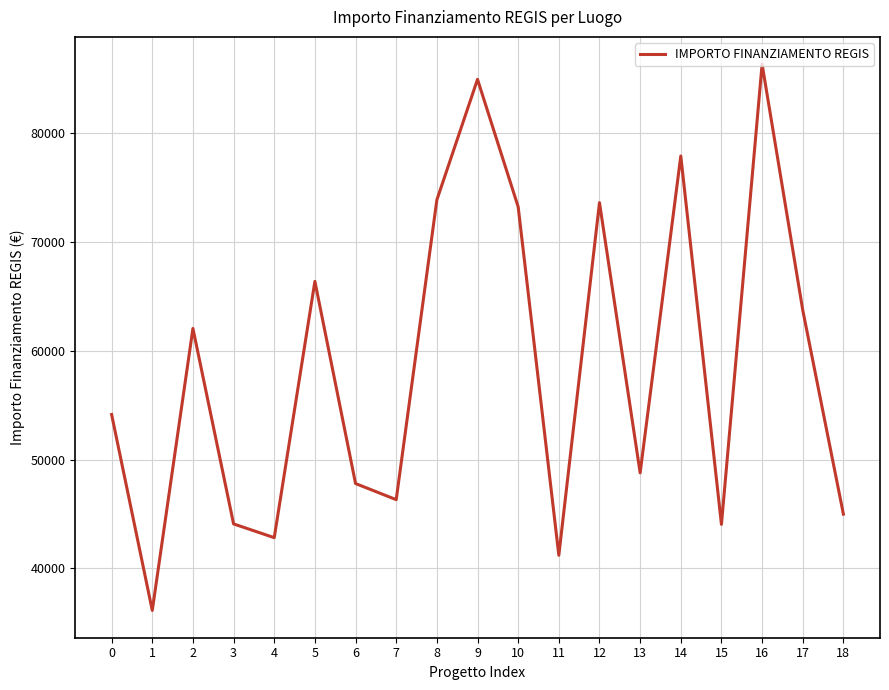

Approximately how many times larger is the value at 2 compared to 13?

1.3